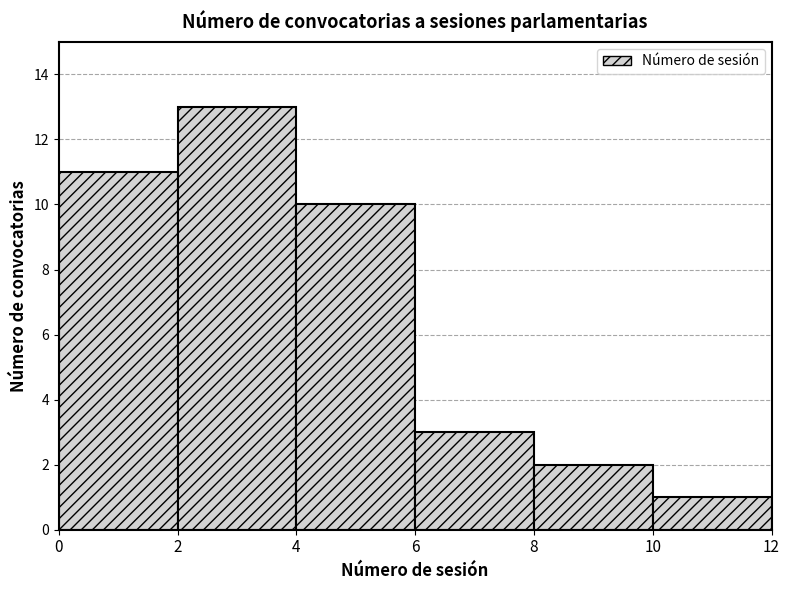

Reading left to right, transcribe this chart: for each bar, give the range it covers on the x-axis and its height. The values are not printed on the chart, so give them approximately, as read against the axis.

0 to 2: 11
2 to 4: 13
4 to 6: 10
6 to 8: 3
8 to 10: 2
10 to 12: 1